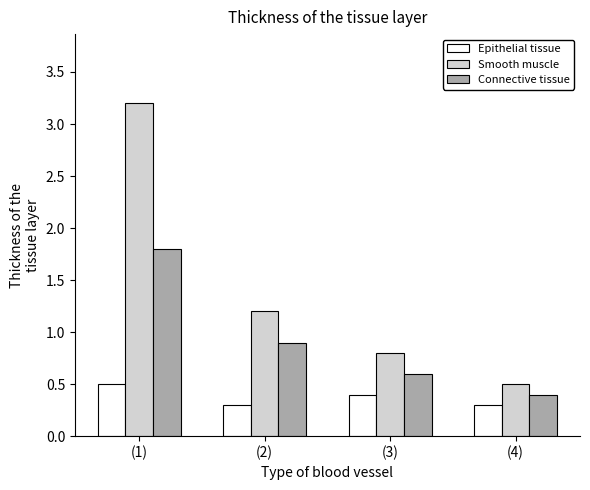

List the series in order of their peak value, highest first.

Smooth muscle, Connective tissue, Epithelial tissue